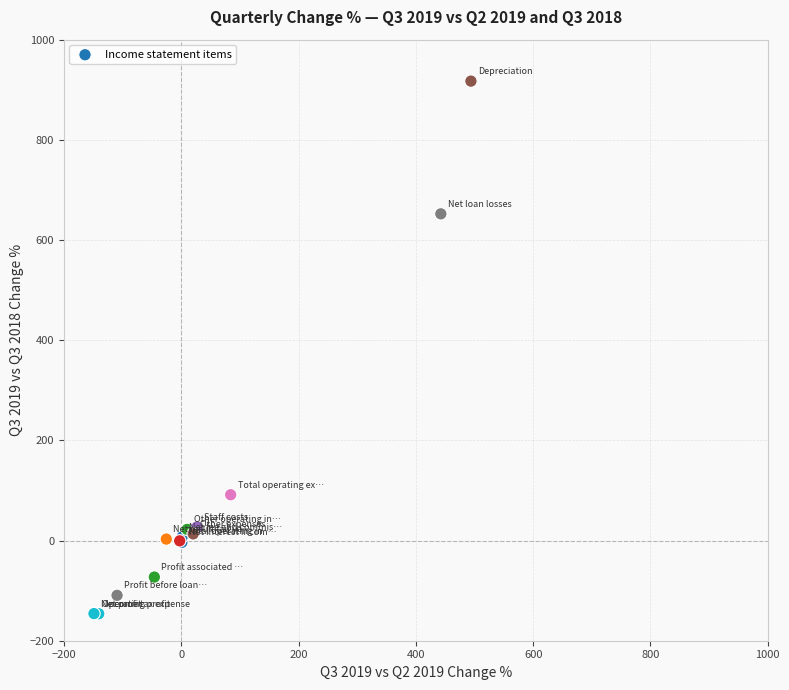

What Y value in the scatter plot is closest to 385?

652.3